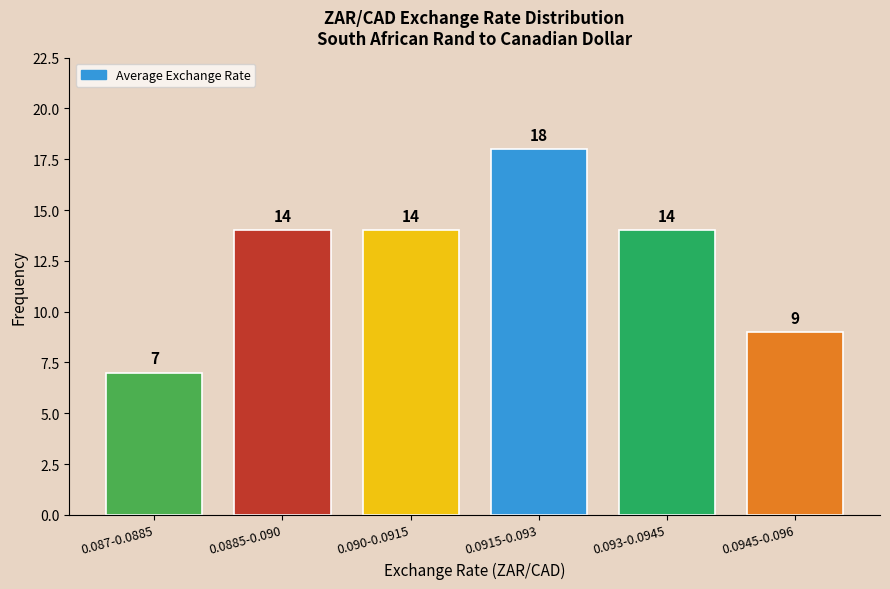

Reading left to right, list all the values displayed in this chart.

0.087-0.0885=7	0.0885-0.090=14	0.090-0.0915=14	0.0915-0.093=18	0.093-0.0945=14	0.0945-0.096=9